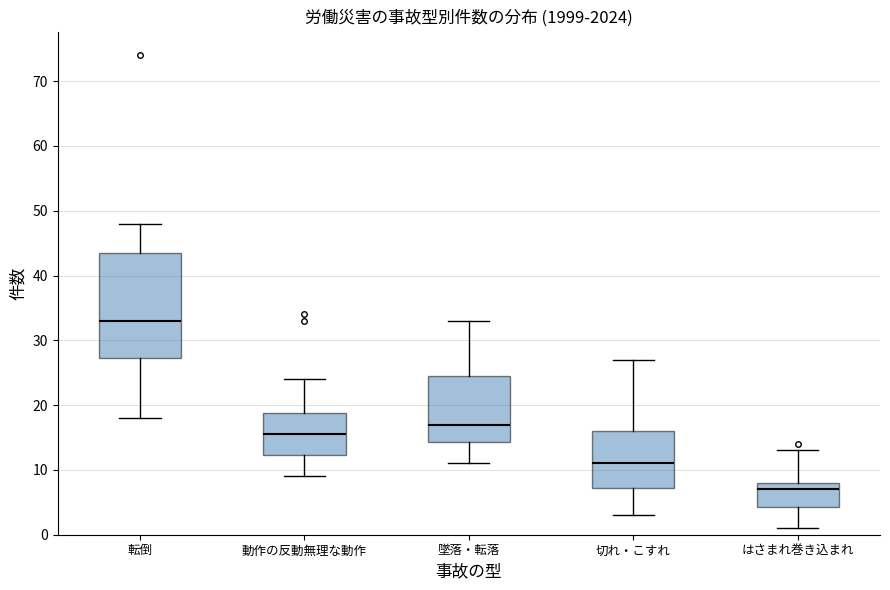

Which box is the tallest, from its lower edge to its upper edge?

転倒